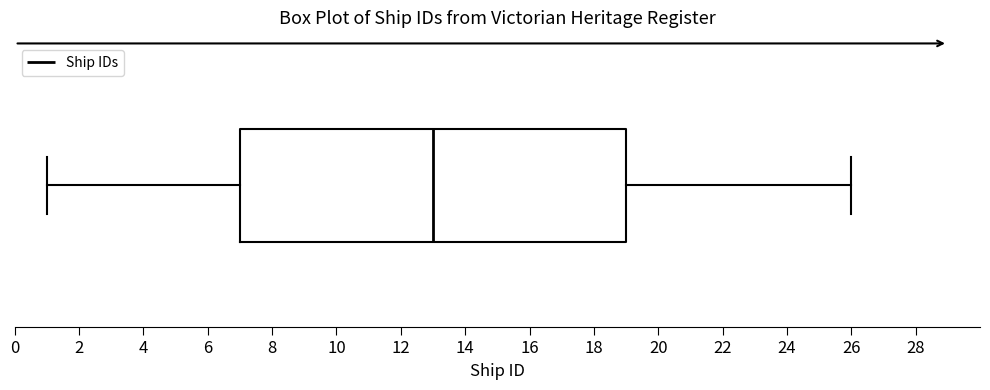

Transcribe this box plot: give where the median line is, the range the box spans, and where the two whiskers end, as read against the x-axis. The values are not printed on the chart, so give them approximately, as read against the axis.

median 13, box 7 to 19, whiskers 1 to 26